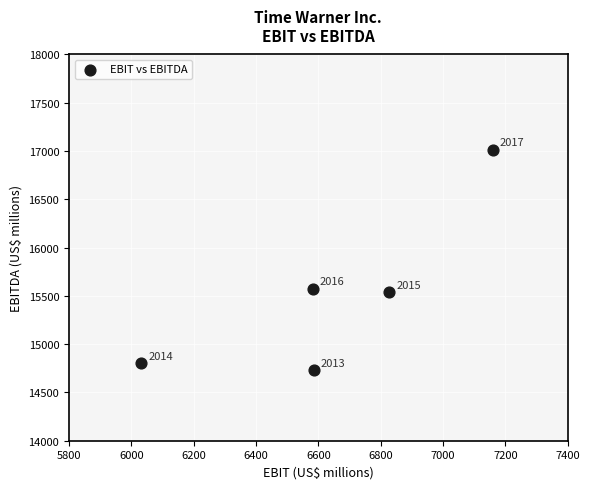

What is the average X value?

6638